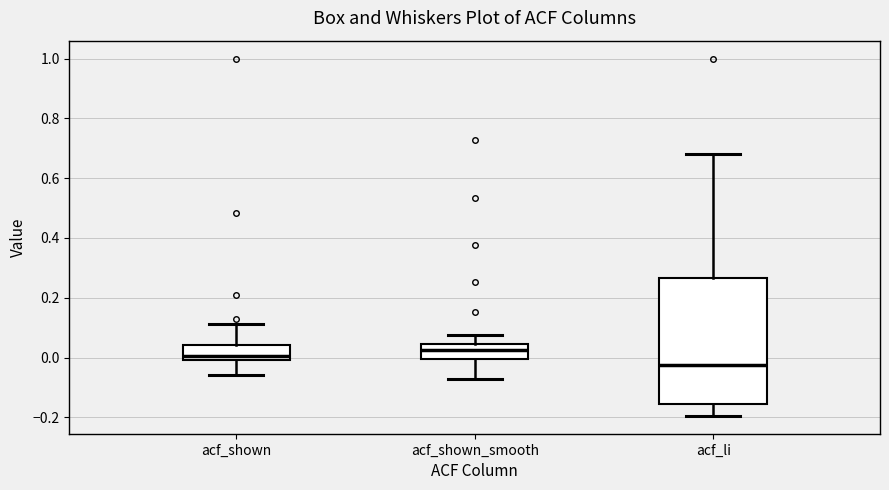

Which box's median line is the highest?

acf_shown_smooth